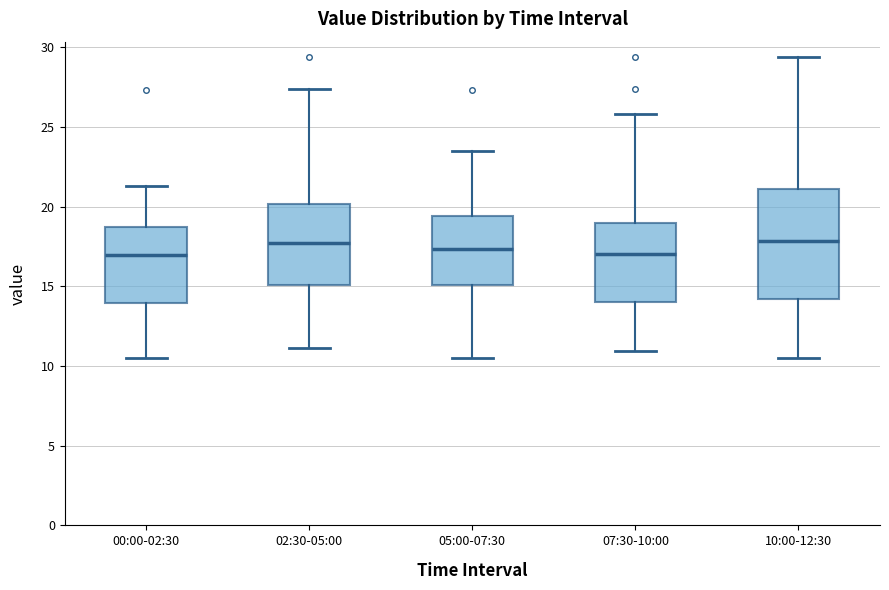

Reading left to right, transcribe this box plot: for each box, give where its median line is, the range the box spans, and where its two whiskers end, as read against the y-axis. The values are not printed on the chart, so give them approximately, as read against the axis.

00:00-02:30: median 17.0, box 14.0 to 18.5, whiskers 10.5 to 21.5
02:30-05:00: median 17.5, box 15.0 to 20.0, whiskers 11.0 to 27.5
05:00-07:30: median 17.5, box 15.0 to 19.5, whiskers 10.5 to 23.5
07:30-10:00: median 17.0, box 14.0 to 19.0, whiskers 11.0 to 26.0
10:00-12:30: median 18.0, box 14.0 to 21.0, whiskers 10.5 to 29.5